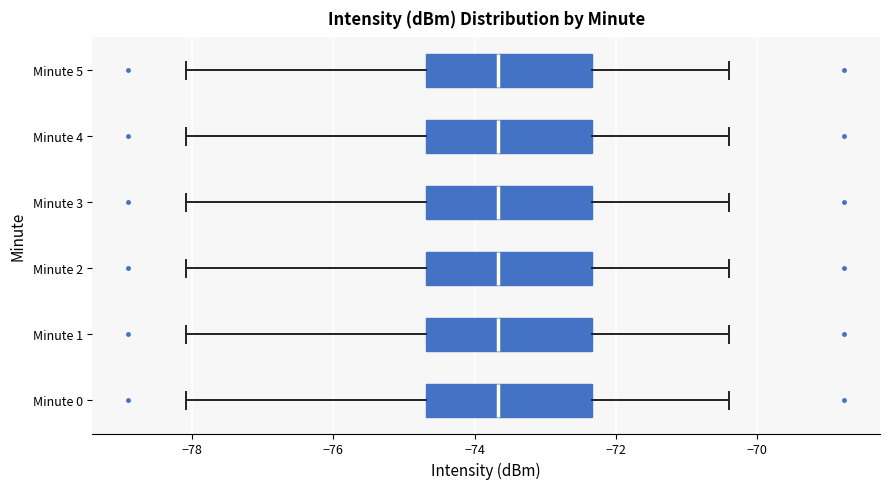

Reading bottom to top, read every box against the x-axis: the position of its median line, the range the box covers, and the ends of its whiskers. The values are not printed on the chart, so give them approximately, as read against the axis.

Minute 0: median -73.6, box -74.6 to -72.4, whiskers -78.0 to -70.4
Minute 1: median -73.6, box -74.6 to -72.4, whiskers -78.0 to -70.4
Minute 2: median -73.6, box -74.6 to -72.4, whiskers -78.0 to -70.4
Minute 3: median -73.6, box -74.6 to -72.4, whiskers -78.0 to -70.4
Minute 4: median -73.6, box -74.6 to -72.4, whiskers -78.0 to -70.4
Minute 5: median -73.6, box -74.6 to -72.4, whiskers -78.0 to -70.4